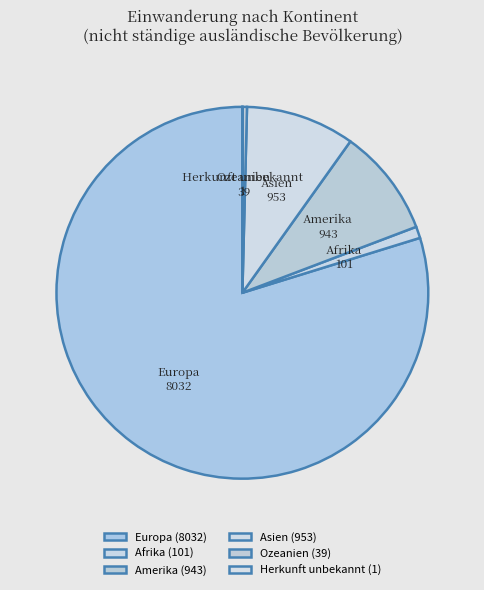

Is it true that Europa is 80% of the pie?

True